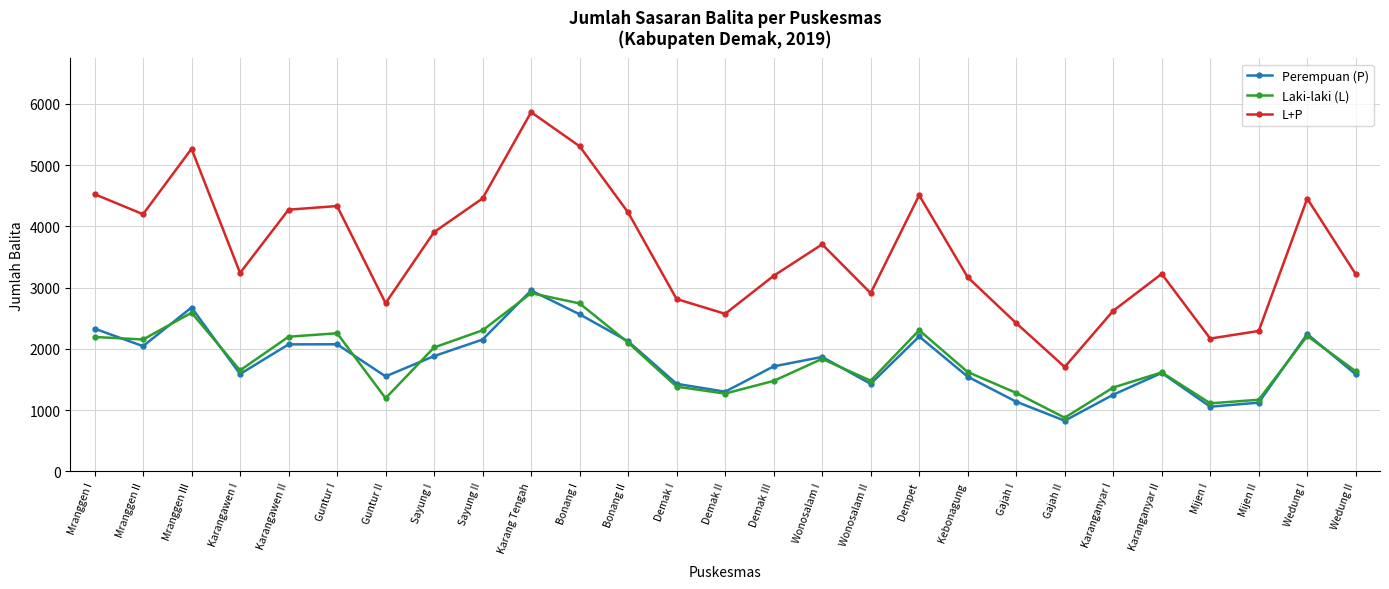

The L+P series shows 5843 at Mranggen II. True or false?

False